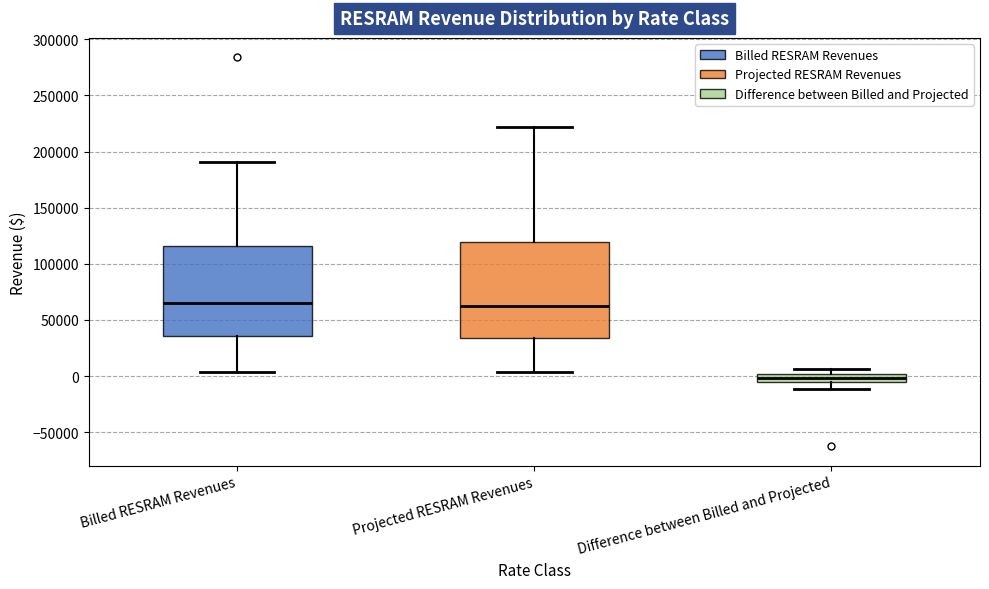

Where does the median line of the box for Projected RESRAM Revenues sit on the y-axis? The values are not printed on the chart, so give them approximately, as read against the axis.

60000